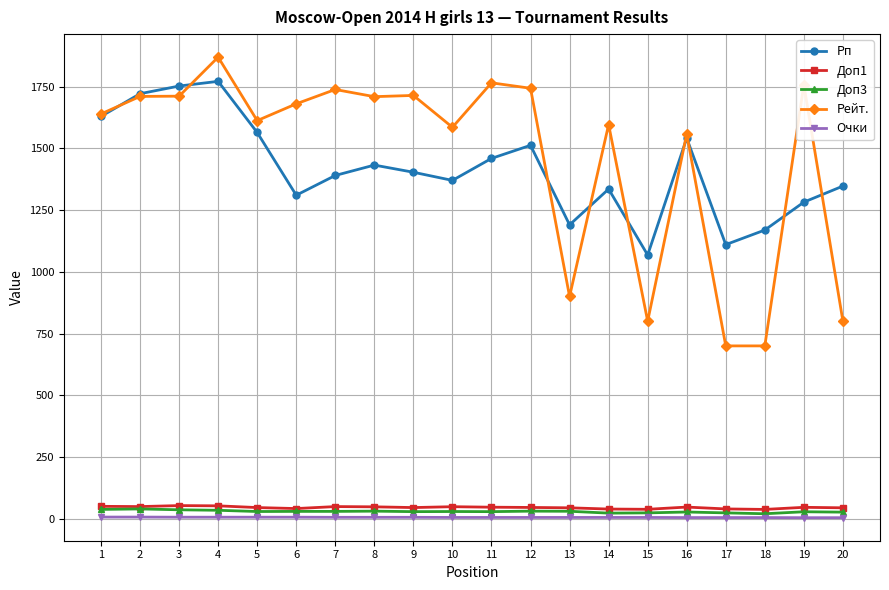

The value of Рейт. at 12 is 1743.0. True or false?

True